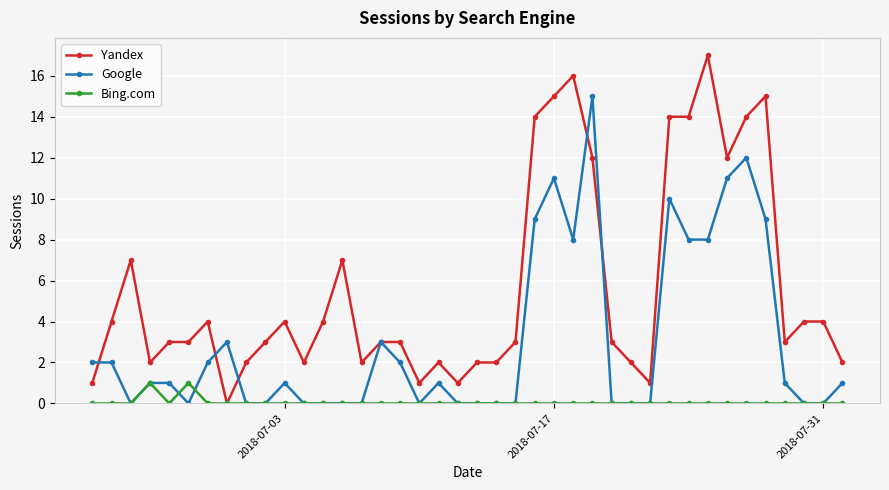

Does the chart display data point markers on the line(s)?

Yes